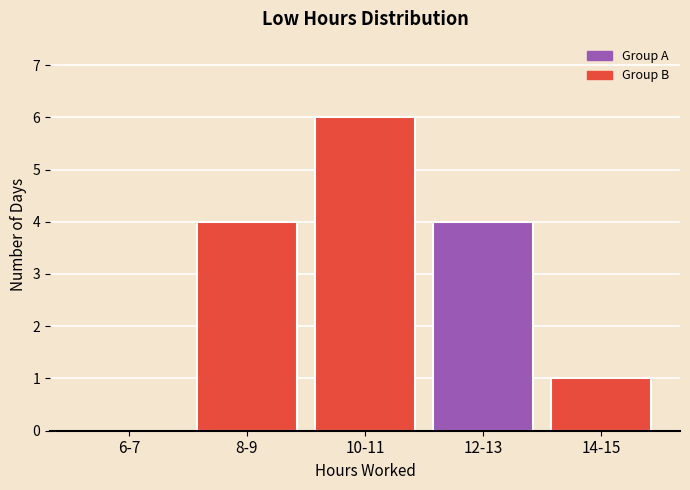

Reading left to right, transcribe all the data shown in this chart.

6-7=0	8-9=4	10-11=6	12-13=4	14-15=1